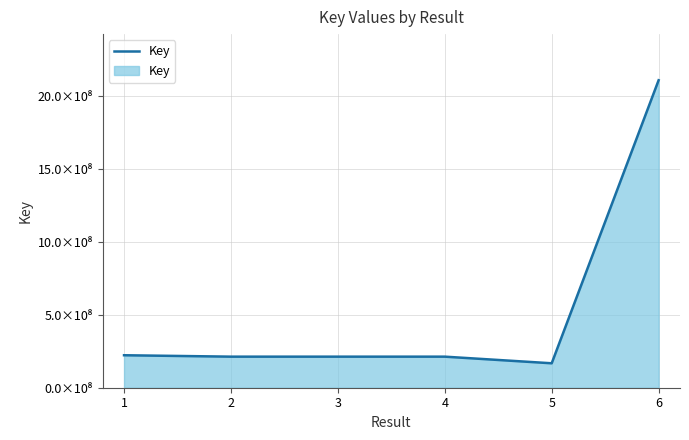

Is this an area chart (filled region under the line)?

Yes